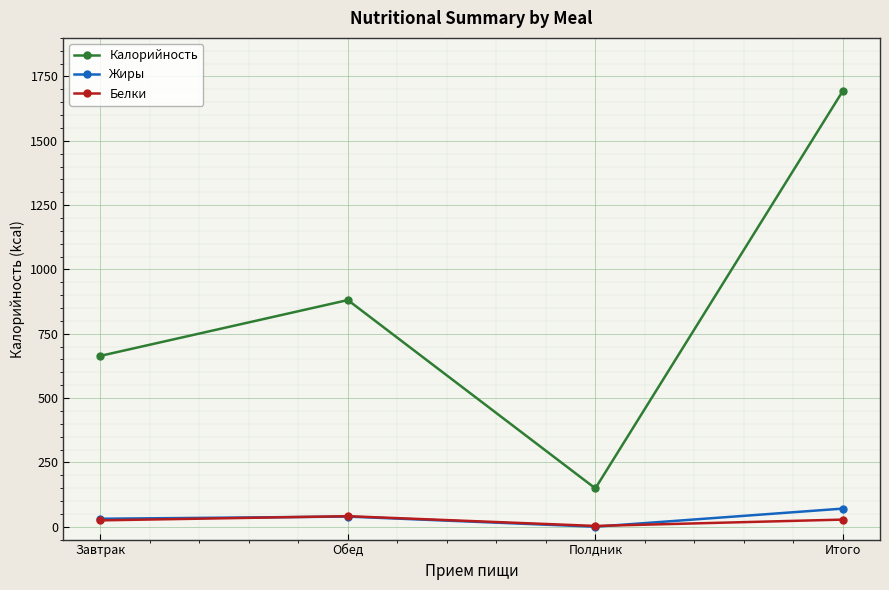

What is the value of the Белки point at the 3rd from the left?

3.0